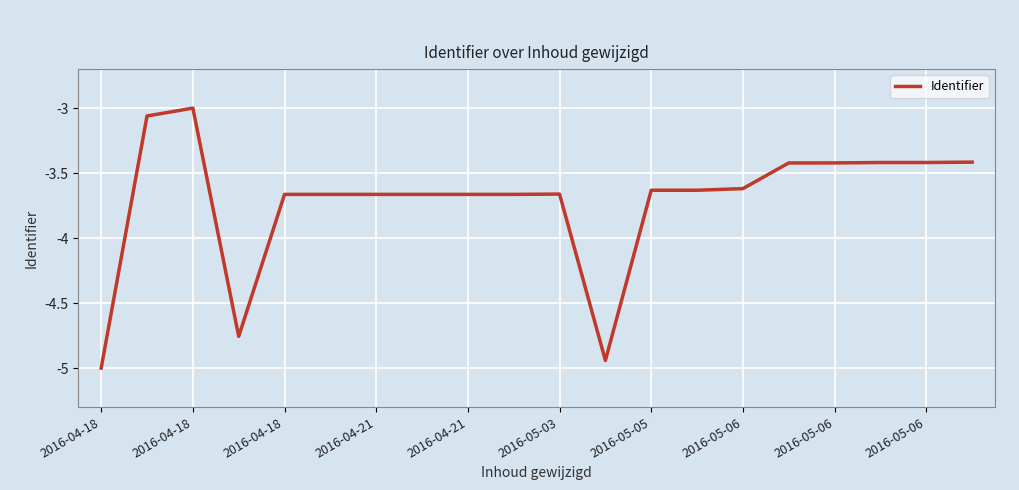

What is the difference between the maximum and minimum values?

2.0